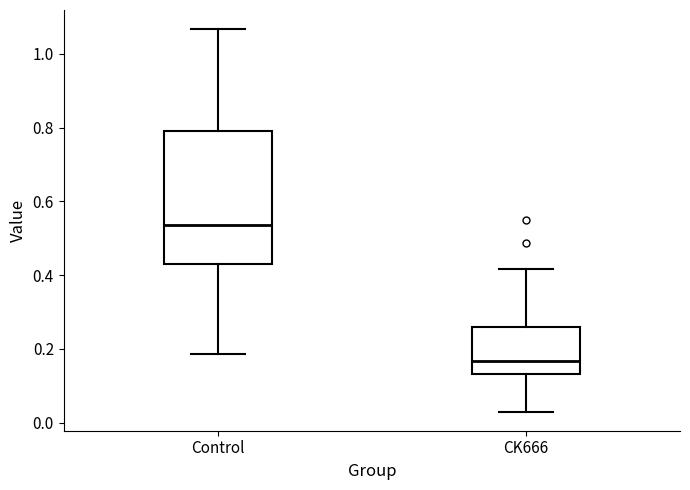

Which box's median line is the highest?

Control